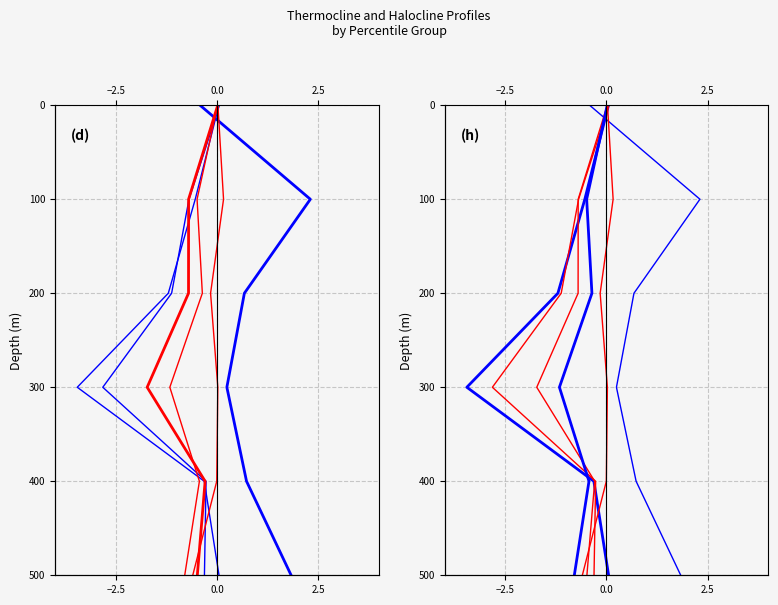

What value does the pct65 series have at 2.5, to the nearest 50?

200